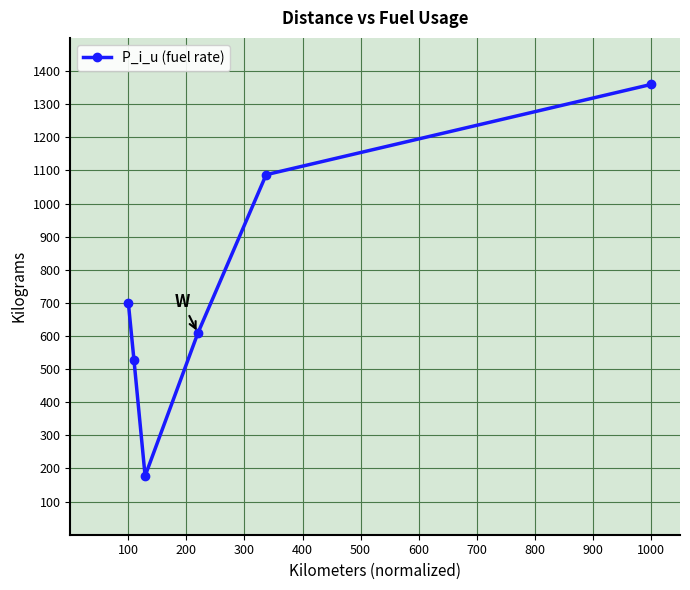

What is the smallest value displayed?

177.4